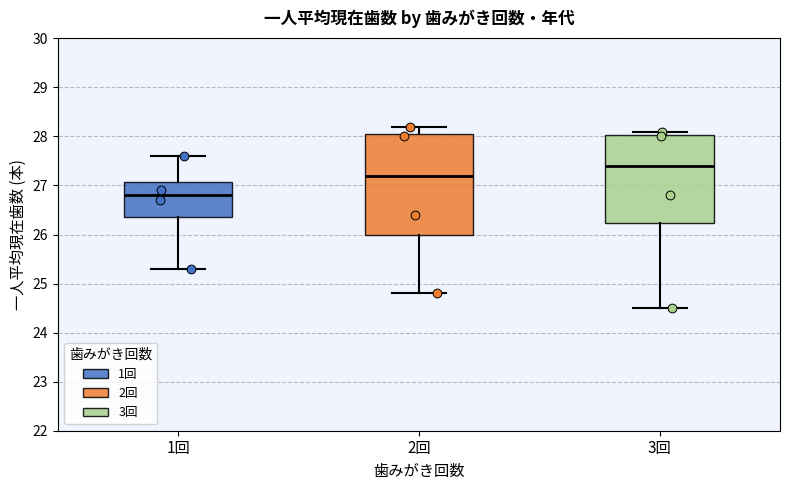

Reading left to right, read every box against the y-axis: the position of its median line, the range the box covers, and the ends of its whiskers. The values are not printed on the chart, so give them approximately, as read against the axis.

1回: median 26.8, box 26.4 to 27.1, whiskers 25.3 to 27.6
2回: median 27.2, box 26.0 to 28.1, whiskers 24.8 to 28.2
3回: median 27.4, box 26.2 to 28.0, whiskers 24.5 to 28.1